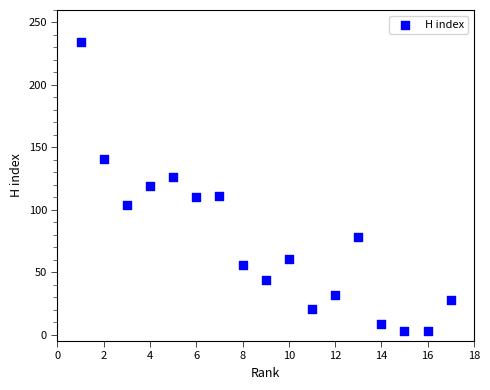

What is the range of X values (max minus min)?

16